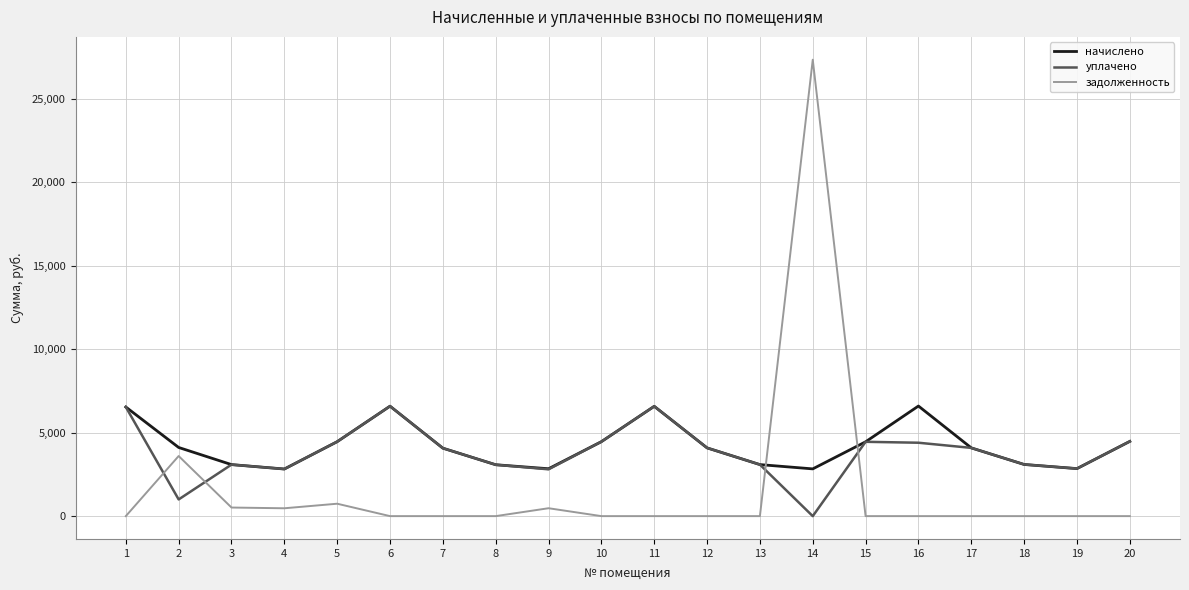

Does the chart have visible grid lines?

Yes